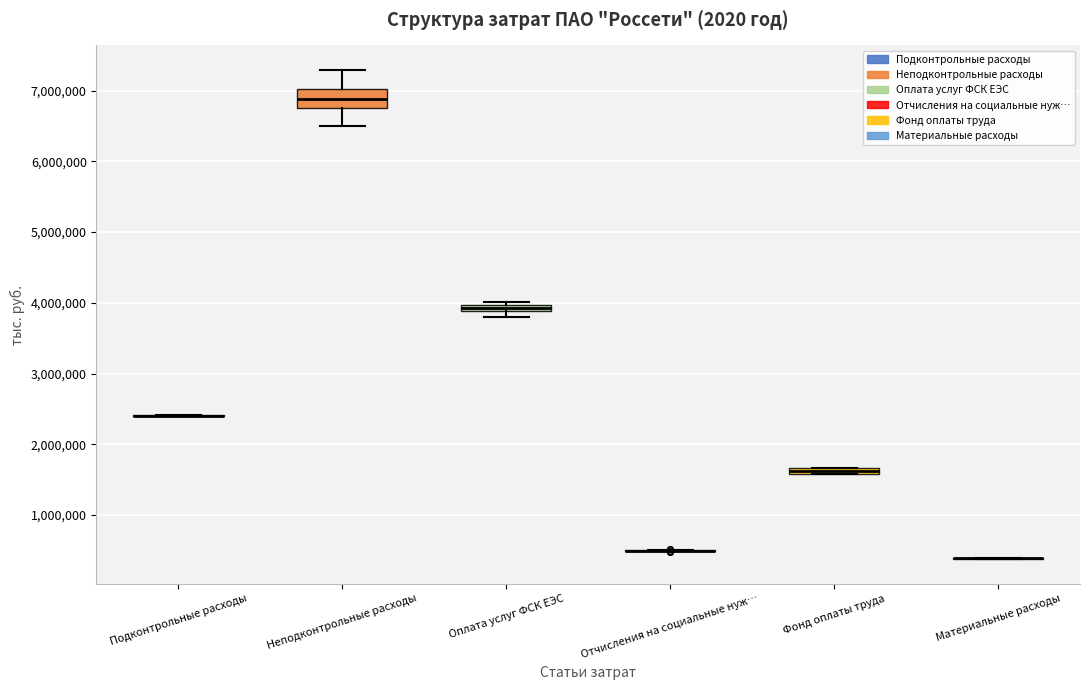

Comparing the boxes themselves (not the whiskers), which one is the tallest?

Неподконтрольные расходы